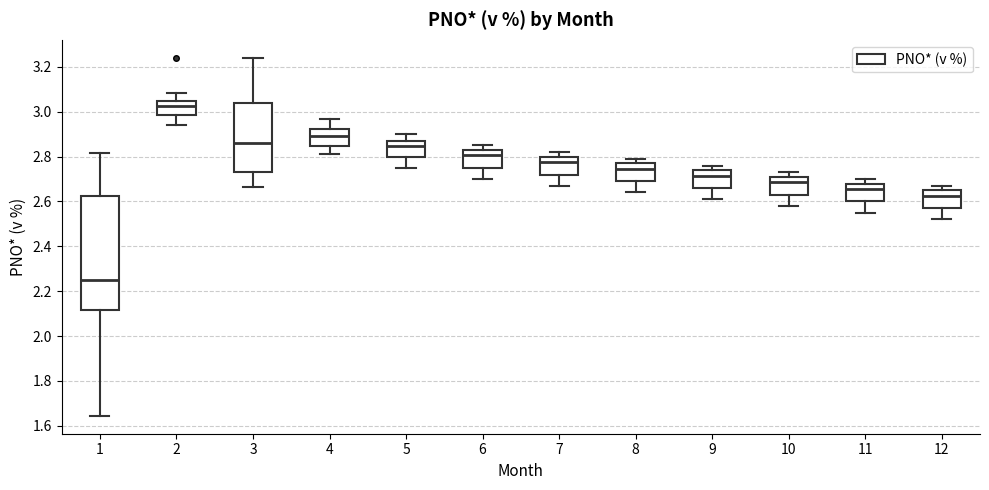

Reading left to right, read every box against the y-axis: the position of its median line, the range the box covers, and the ends of its whiskers. The values are not printed on the chart, so give them approximately, as read against the axis.

1: median 2.24, box 2.12 to 2.62, whiskers 1.64 to 2.82
2: median 3.02, box 2.98 to 3.04, whiskers 2.94 to 3.08
3: median 2.86, box 2.74 to 3.04, whiskers 2.66 to 3.24
4: median 2.90, box 2.84 to 2.92, whiskers 2.82 to 2.96
5: median 2.84, box 2.80 to 2.88, whiskers 2.76 to 2.90
6: median 2.80, box 2.76 to 2.84, whiskers 2.70 to 2.86
7: median 2.78, box 2.72 to 2.80, whiskers 2.68 to 2.82
8: median 2.74, box 2.70 to 2.78, whiskers 2.64 to 2.80
9: median 2.72, box 2.66 to 2.74, whiskers 2.62 to 2.76
10: median 2.68, box 2.64 to 2.72, whiskers 2.58 to 2.74
11: median 2.66, box 2.60 to 2.68, whiskers 2.56 to 2.70
12: median 2.62, box 2.58 to 2.66, whiskers 2.52 to 2.68